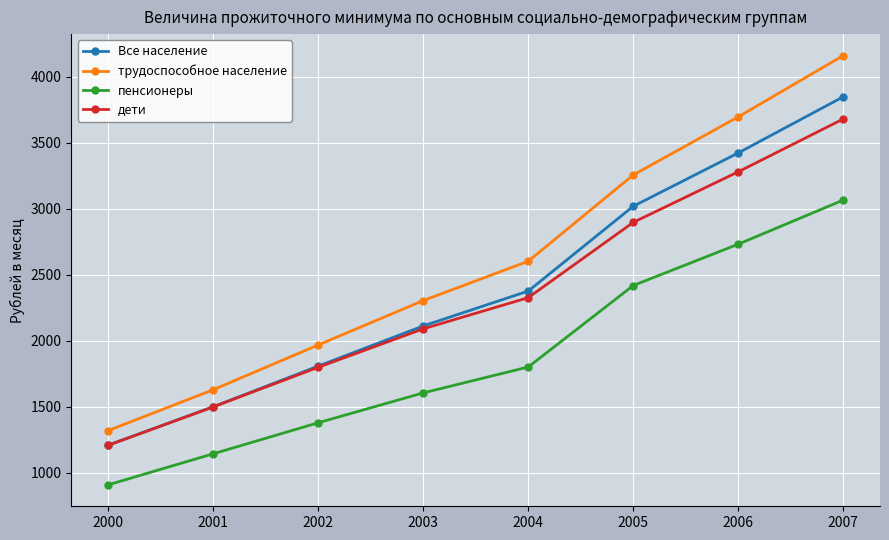

What is the sum of all трудоспособное население values?

20932